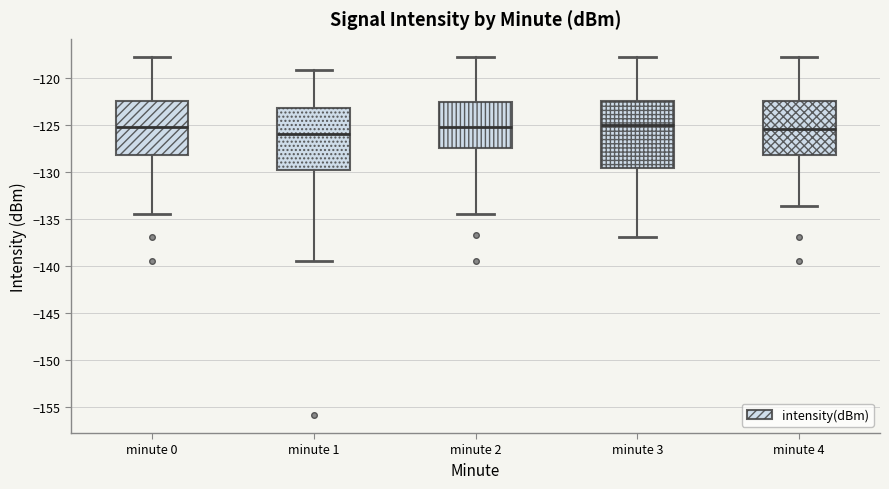

Which box has the lowest median line?

minute 1